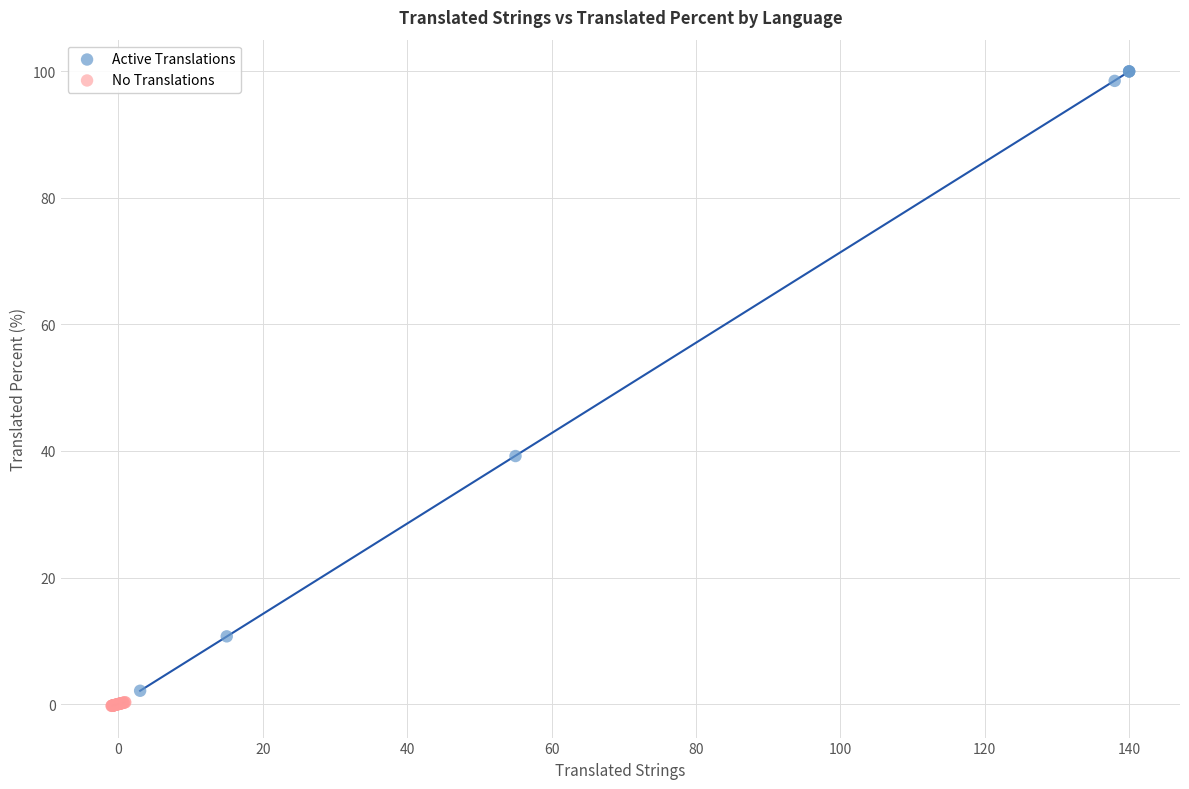

What are all the series names shown in the legend?

Active Translations, No Translations